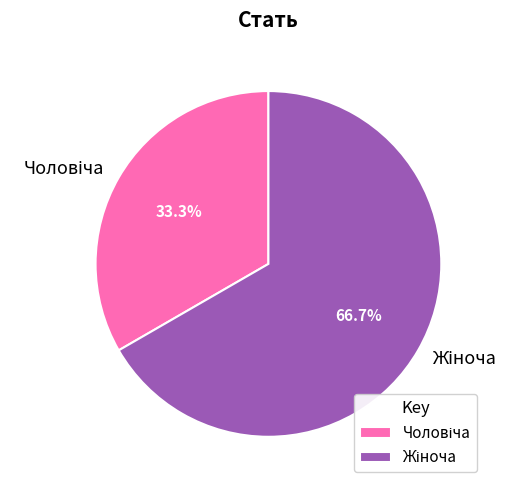

Count the number of slices in the pie.

2